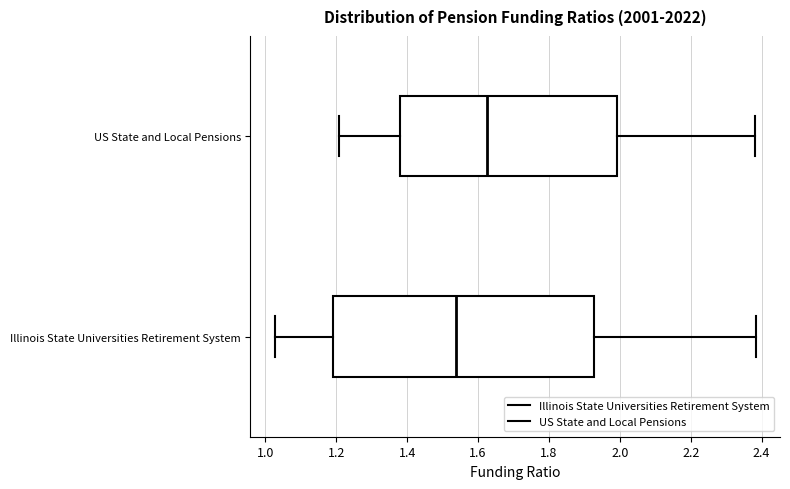

Reading bottom to top, read every box against the x-axis: the position of its median line, the range the box covers, and the ends of its whiskers. The values are not printed on the chart, so give them approximately, as read against the axis.

Illinois State Universities Retirement System: median 1.54, box 1.20 to 1.92, whiskers 1.02 to 2.38
US State and Local Pensions: median 1.62, box 1.38 to 2.00, whiskers 1.20 to 2.38